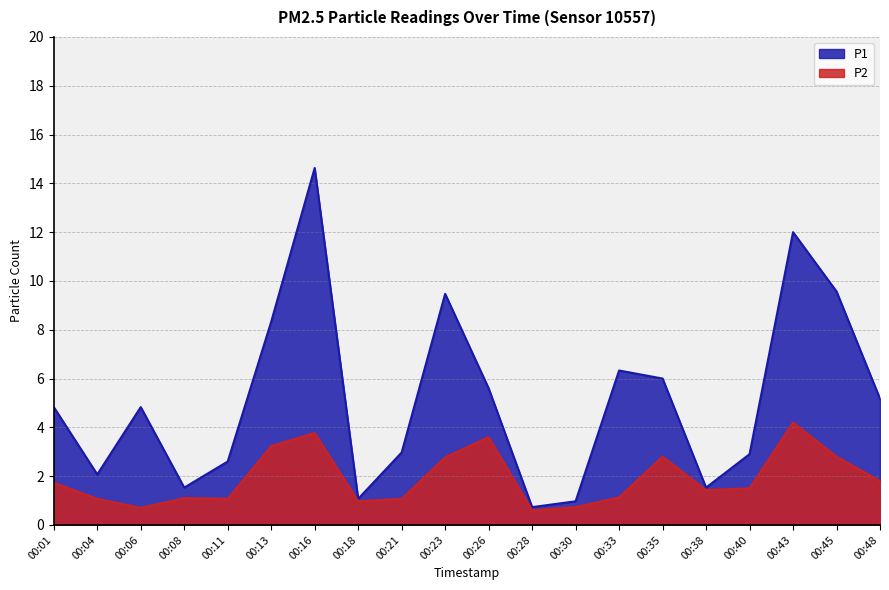

Is the value of P1 at 00:26 greater than the value of P2 at 00:40?

Yes